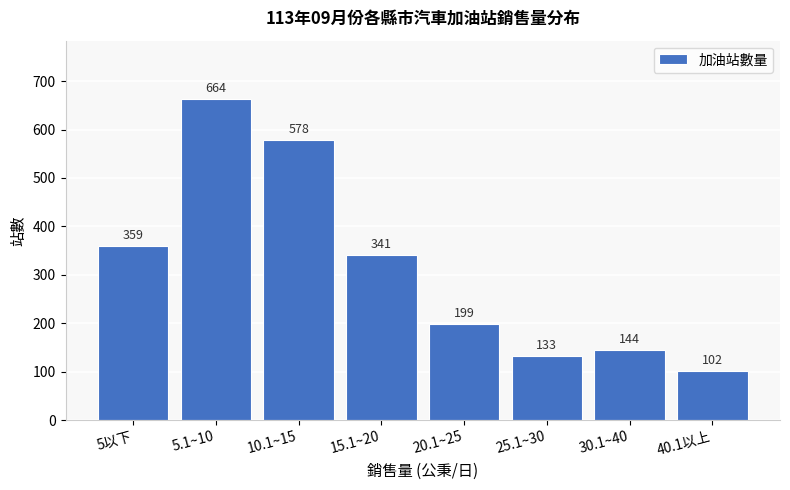

Reading right to left, extract all data points from this chart.

40.1以上=102	30.1~40=144	25.1~30=133	20.1~25=199	15.1~20=341	10.1~15=578	5.1~10=664	5以下=359